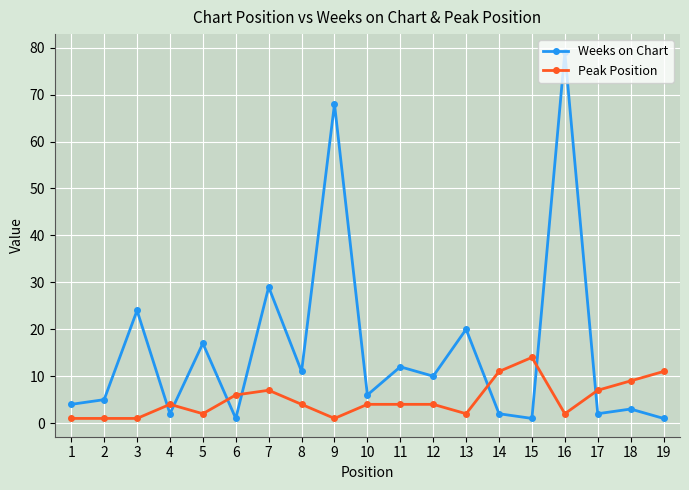

True or false: Weeks on Chart and Peak Position intersect in this chart.

True